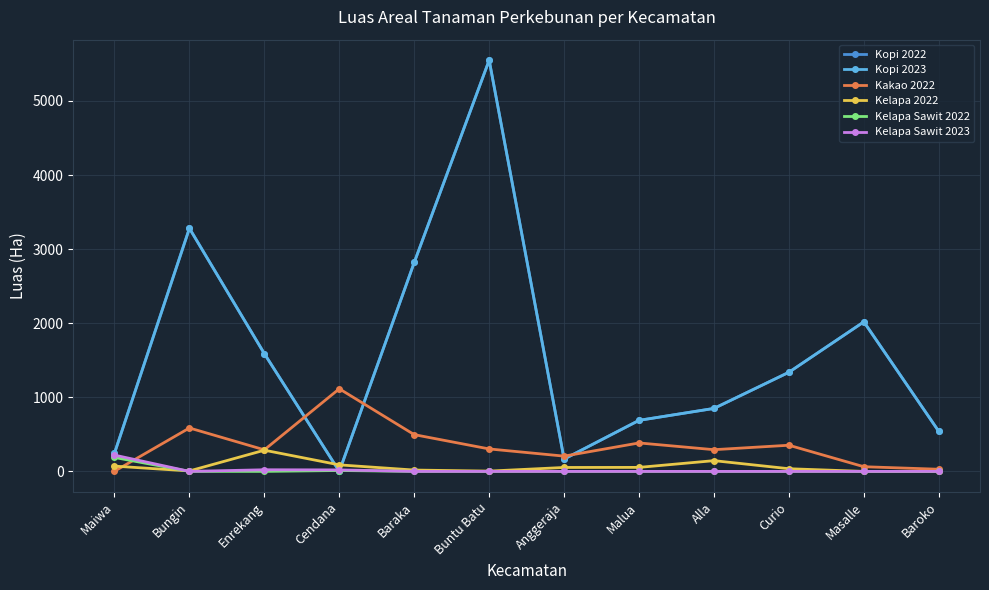

The value of Kelapa Sawit 2022 at Curio is 0.0. True or false?

True